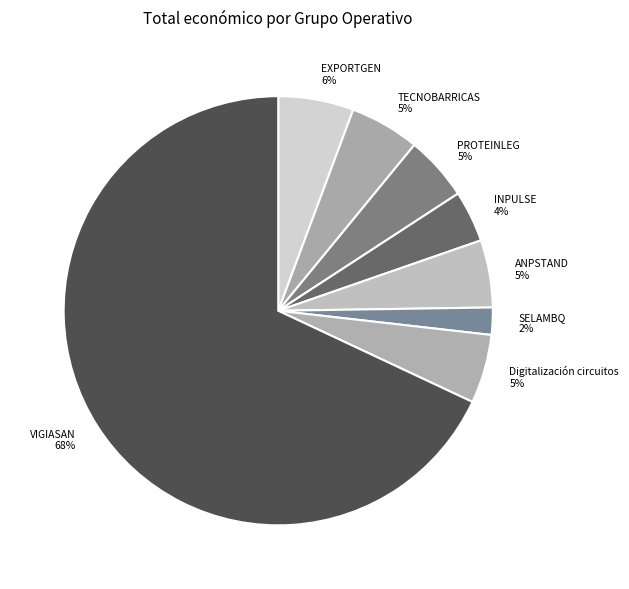

Which has a higher value, VIGIASAN 68% or INPULSE 4%?

VIGIASAN 68%